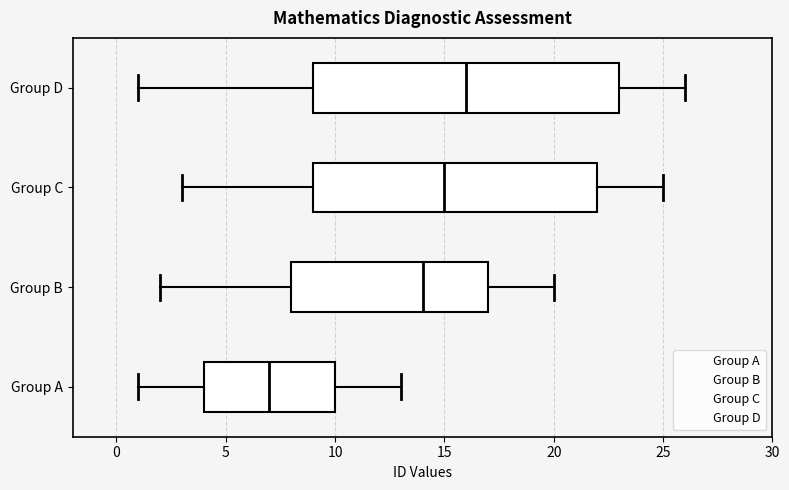

Where does the right whisker of the box for Group C end on the x-axis? The values are not printed on the chart, so give them approximately, as read against the axis.

25